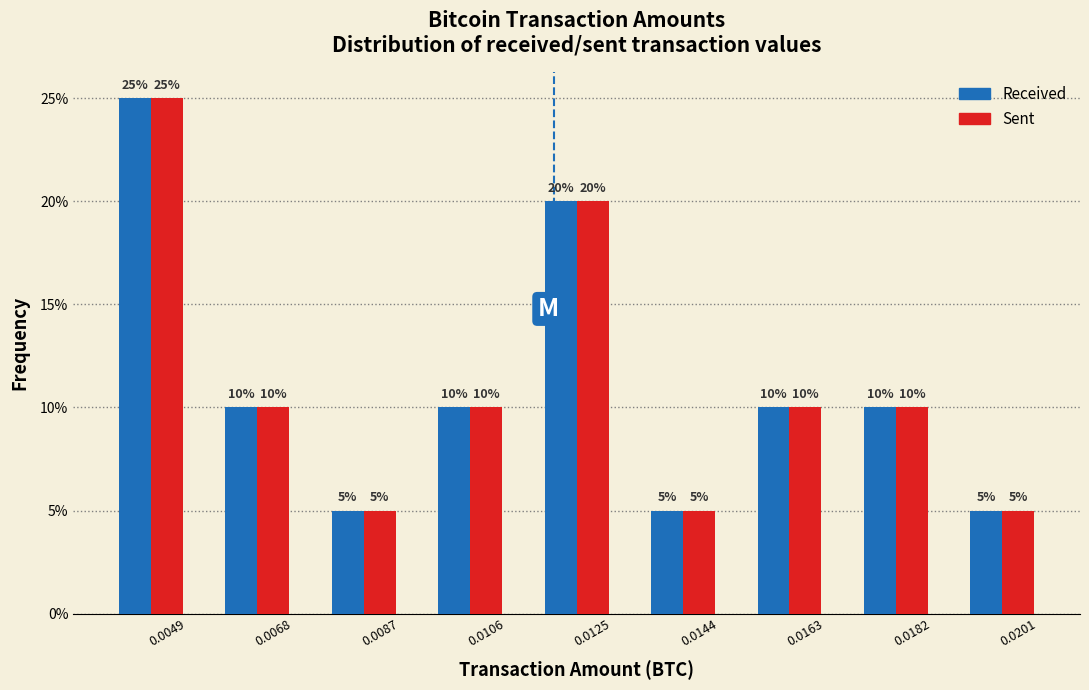

Is the value of Sent at 0.0163 greater than the value of Received at 0.0087?

Yes